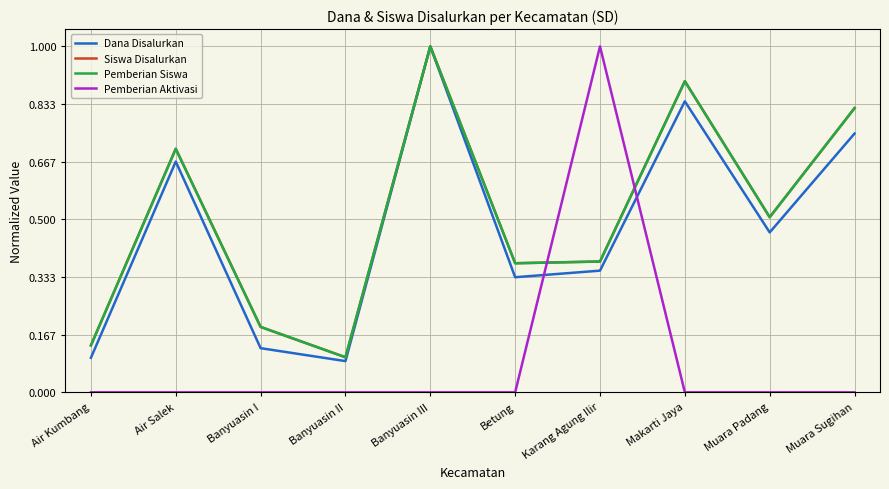

Which category has the highest value in the Pemberian Siswa series?

Banyuasin III